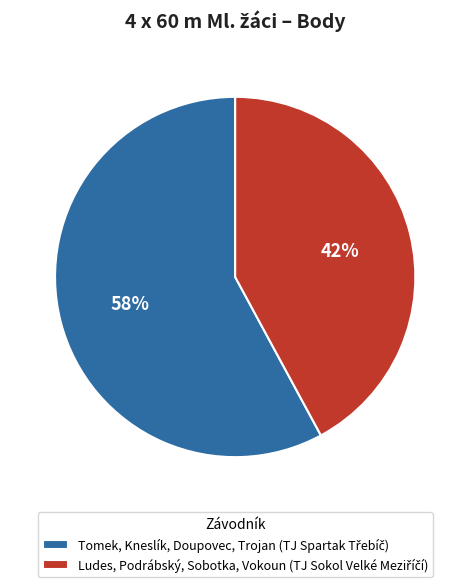

To the nearest percent, what is the average slice percentage?

50%